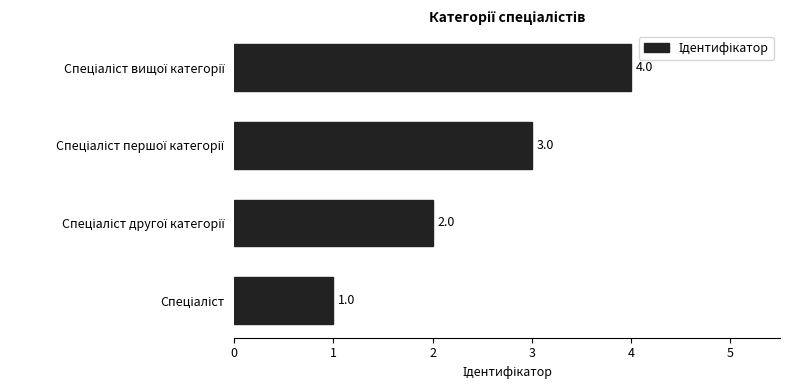

Count the values in the range 2 to 4.

3